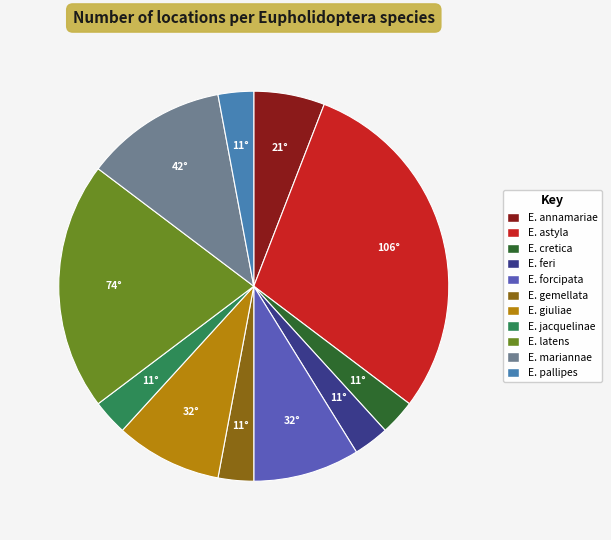

What is the largest slice in the pie chart?

E. astyla